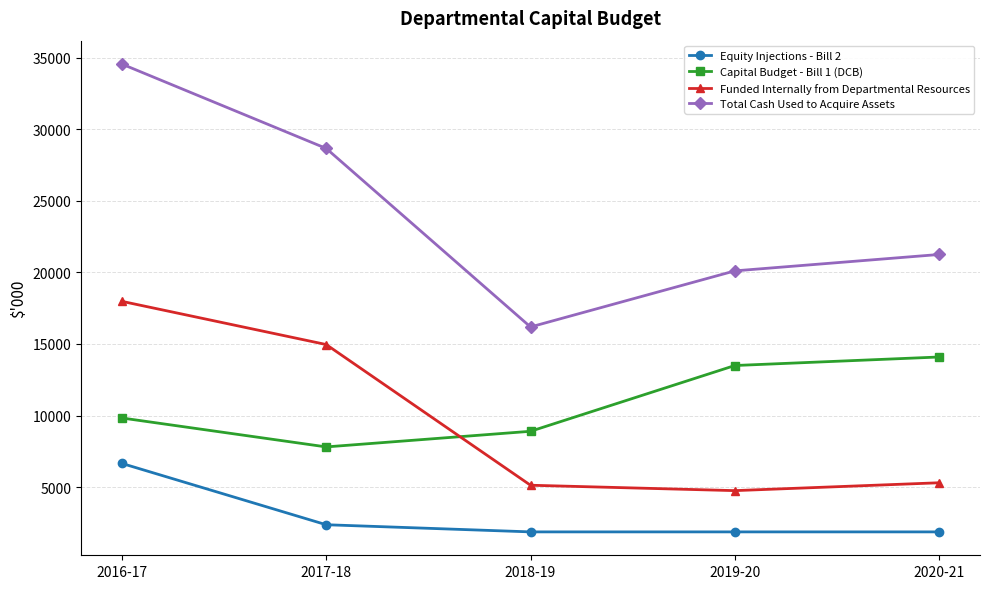

What is the label of the 3rd point from the right?

2018-19